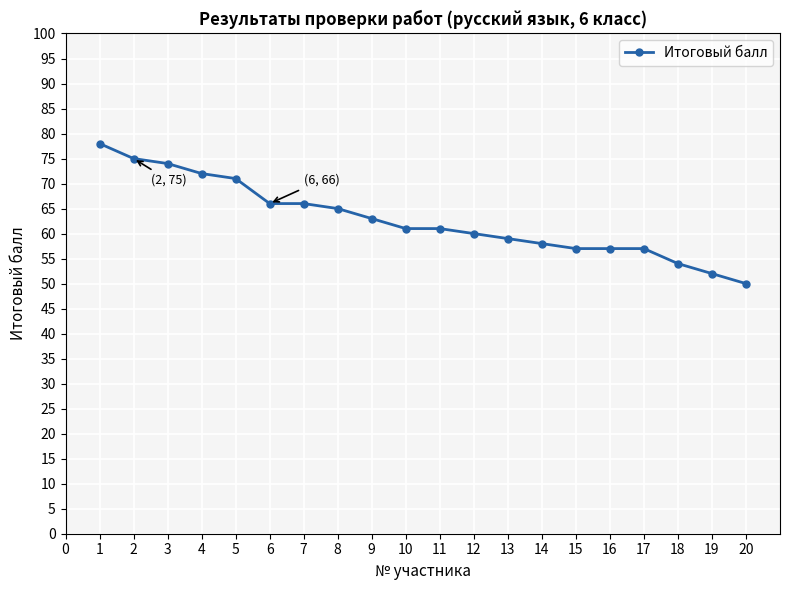

Count the number of data series in this chart.

1